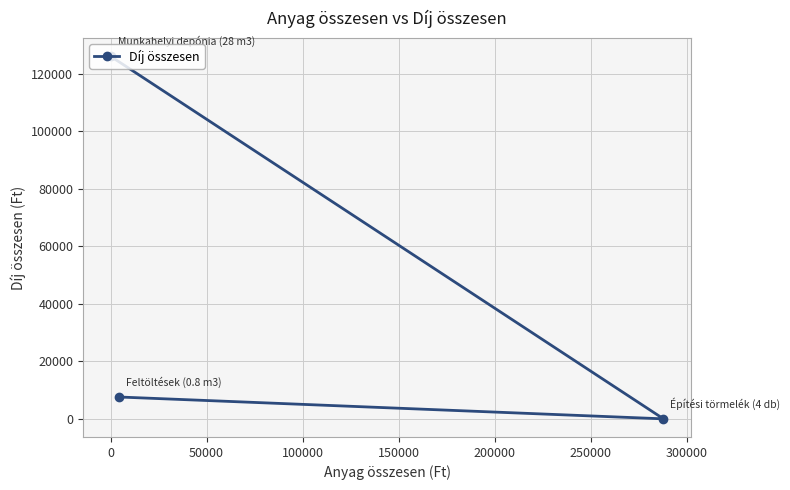

What is the maximum value shown in the chart?

126000